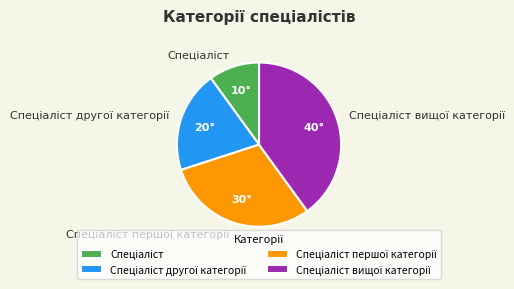

Is there any slice that represents more than half of the pie?

No